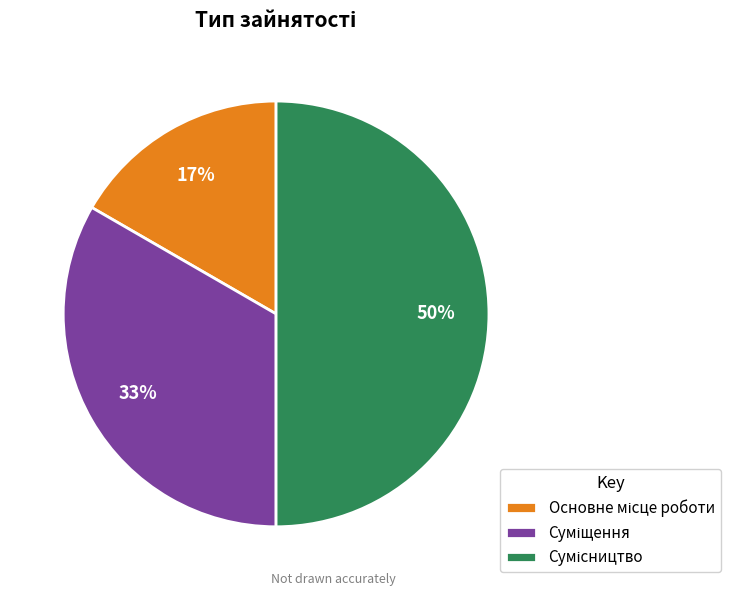

To the nearest percent, what is the average slice percentage?

33%